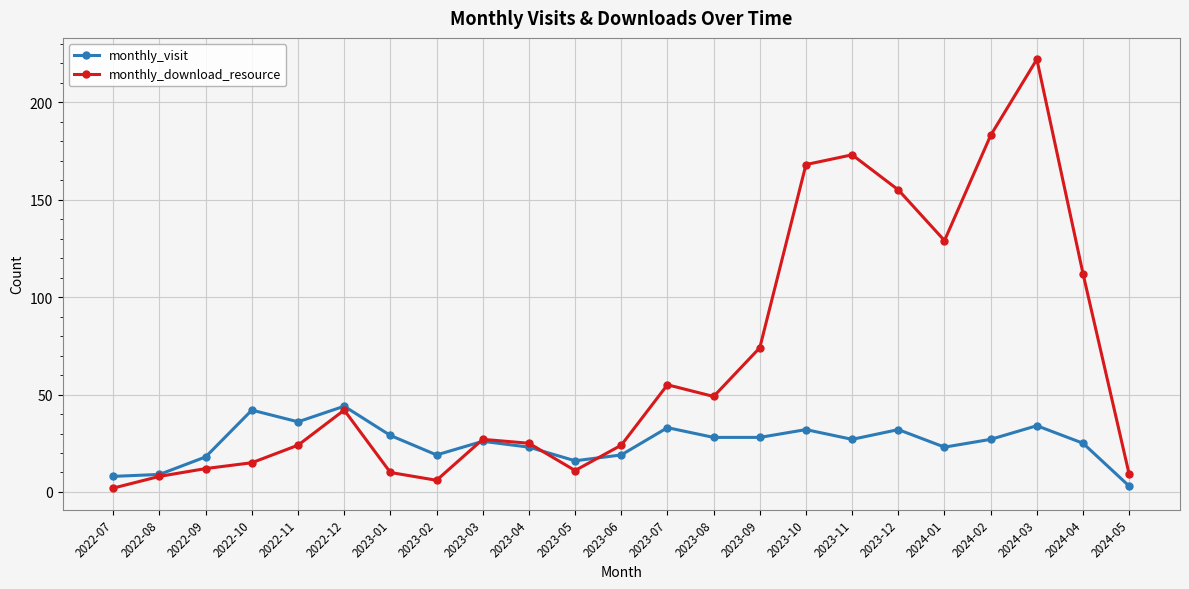

What are all the series names shown in the legend?

monthly_visit, monthly_download_resource